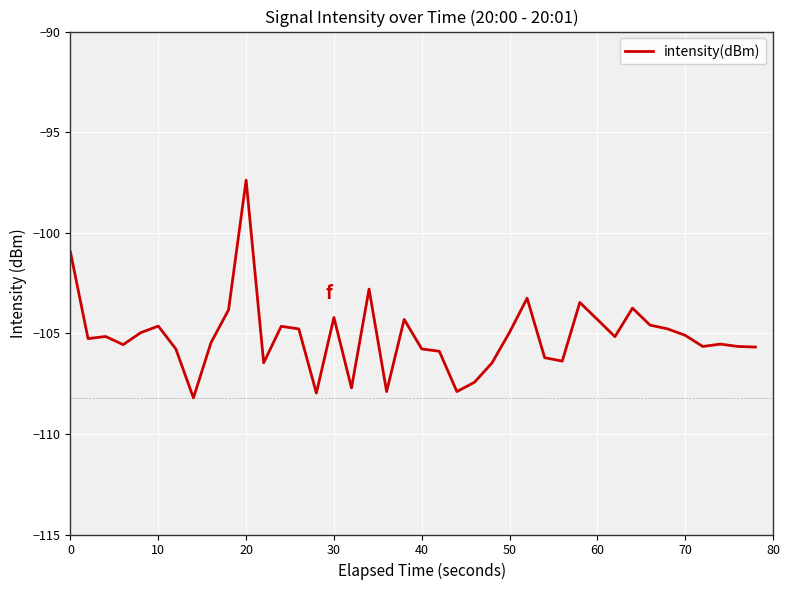

What is the difference between the maximum and minimum values?

10.8